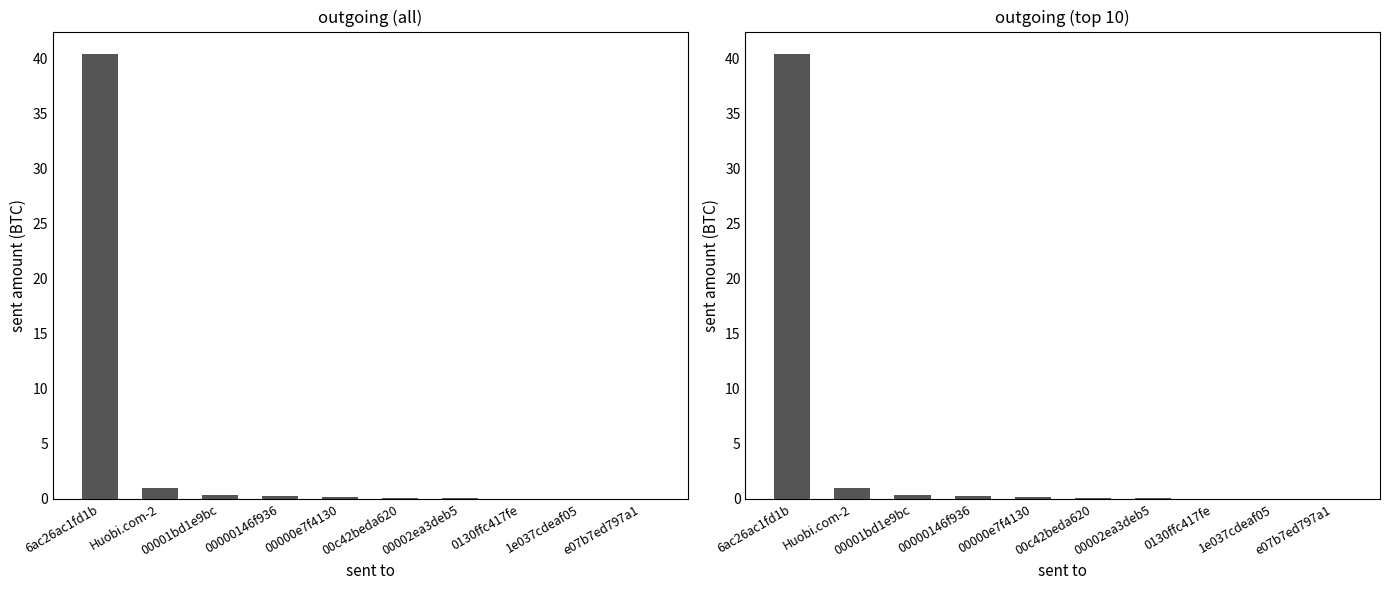

What is the difference between the second highest and minimum values?

1.0